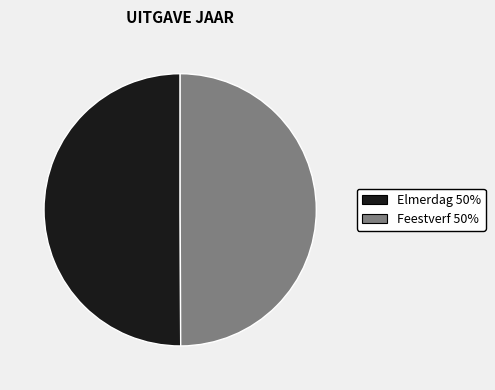

Is it true that Feestverf is 35% of the pie?

False